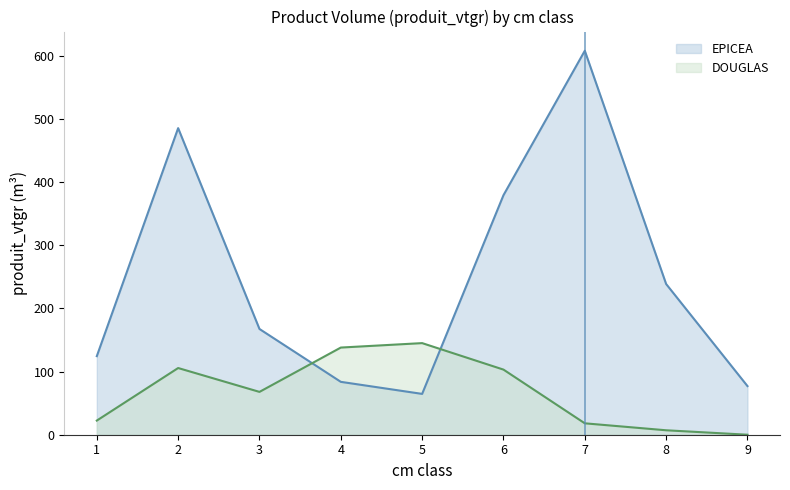

Does the chart have visible grid lines?

No